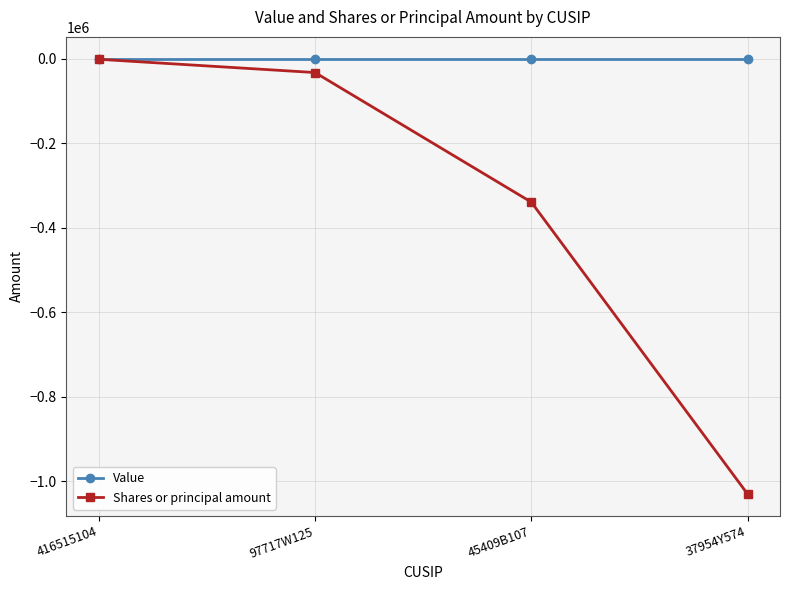

What is the label of the 1st point from the right?

37954Y574